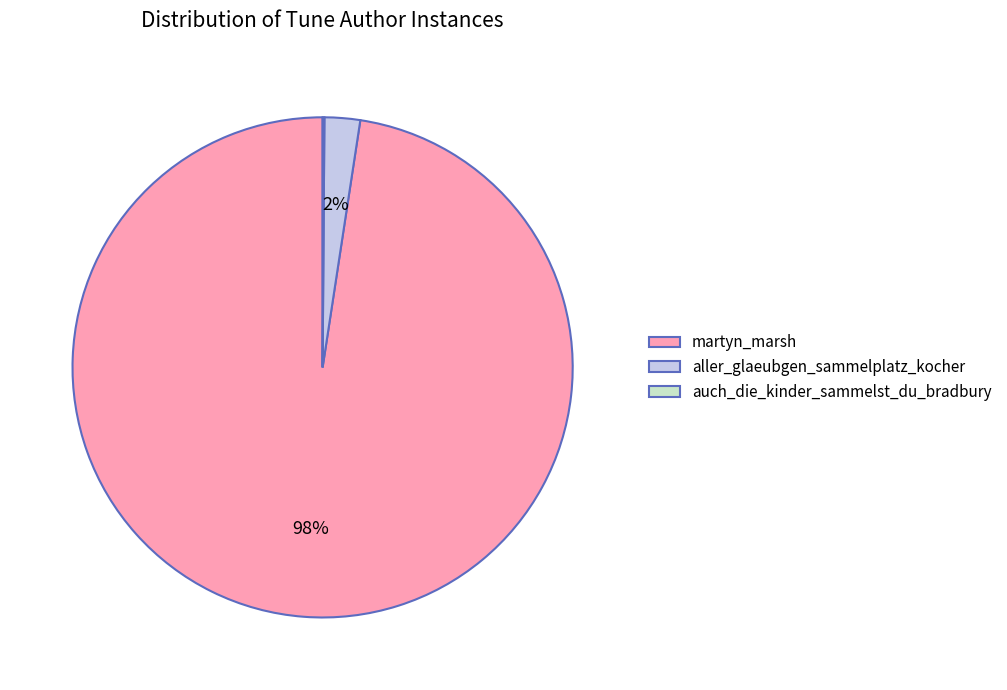

To the nearest percent, what percentage of the pie is martyn_marsh?

98%